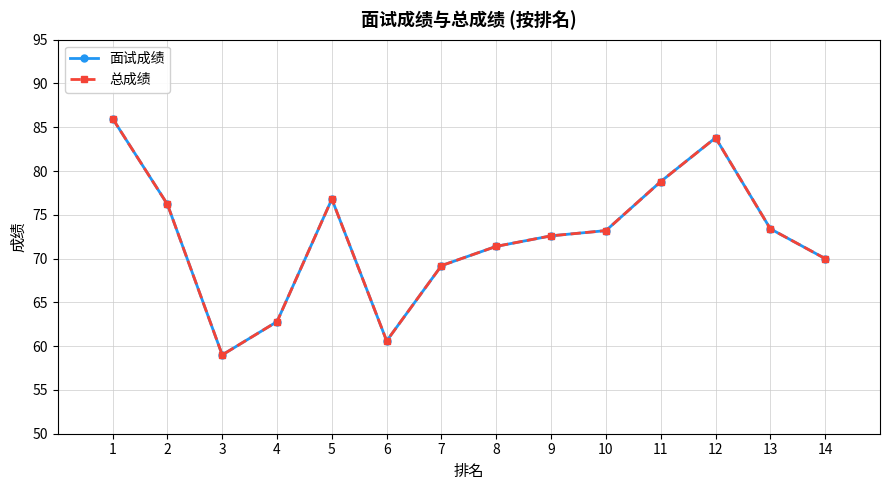

Does the chart have visible grid lines?

Yes